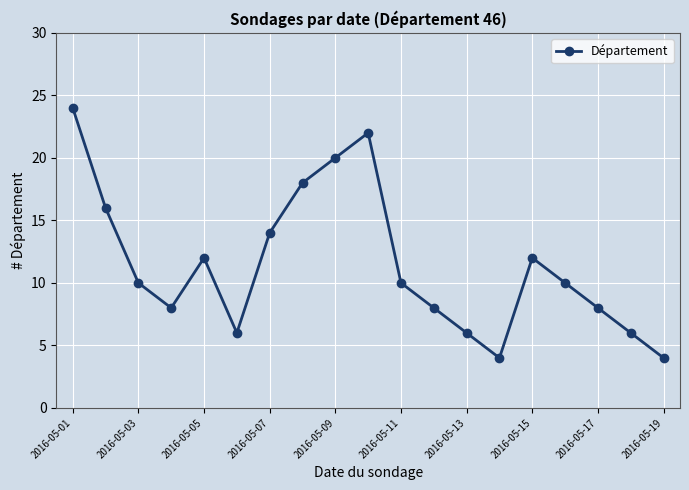

Reading left to right, extract all data points from this chart.

24	16	10	8	12	6	14	18	20	22	10	8	6	4	12	10	8	6	4